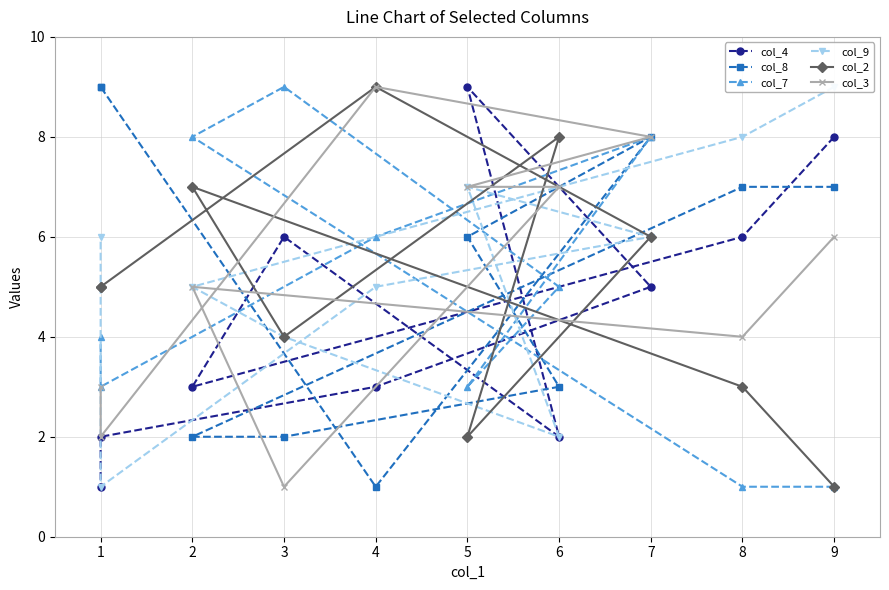

Is it true that col_3 equals 0 at 3?

False